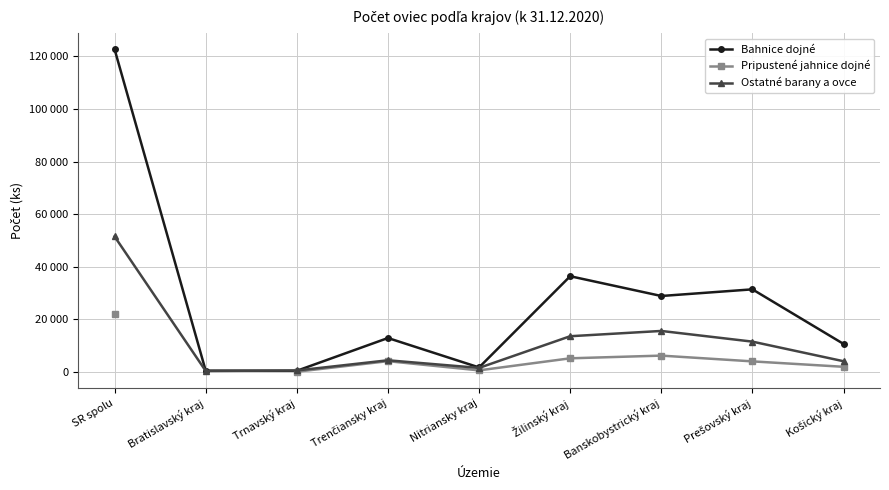

Rank the categories by Bahnice dojné value from highest to lowest.

SR spolu, Žilinský kraj, Prešovský kraj, Banskobystrický kraj, Trenčiansky kraj, Košický kraj, Nitriansky kraj, Bratislavský kraj, Trnavský kraj